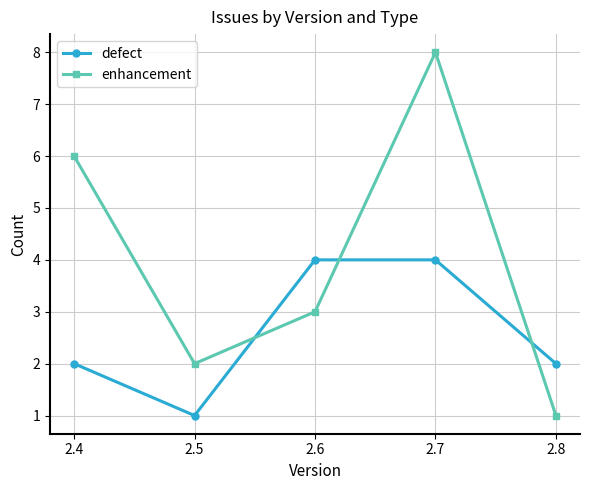

At which category is the sum across all series the highest?

2.7